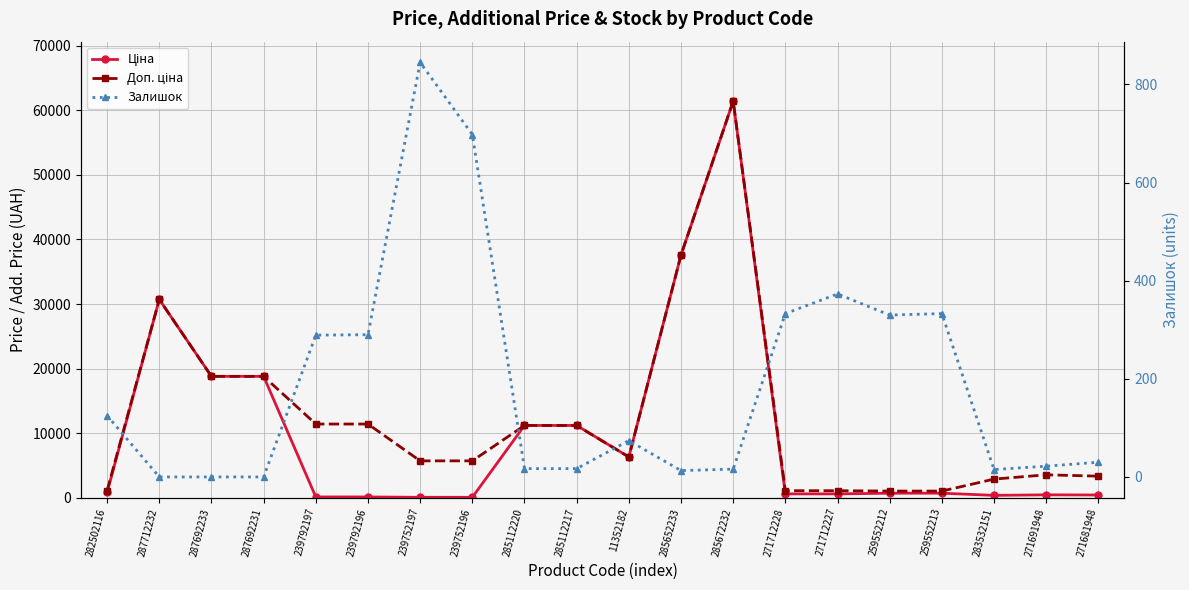

What is the lowest value of the Доп. ціна series?

1024.6